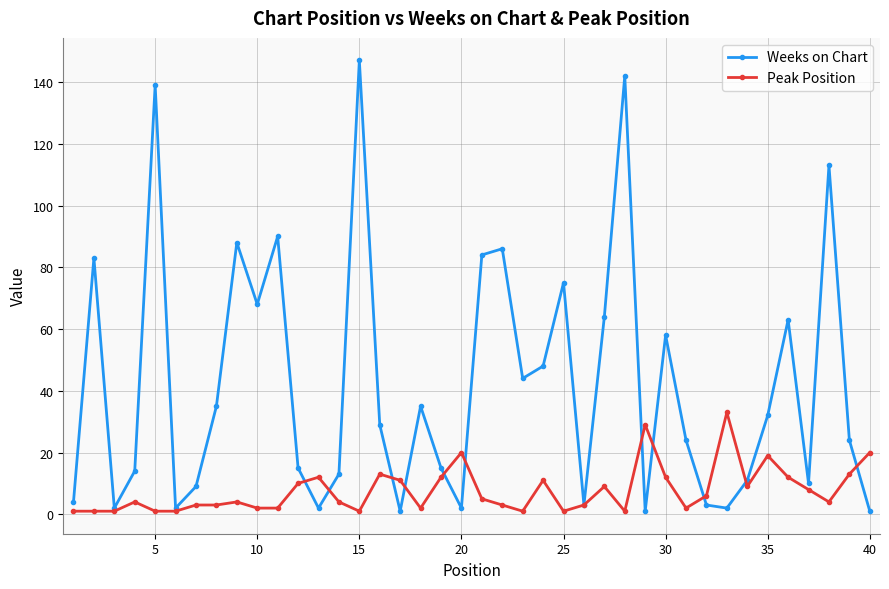

What is the greatest value displayed?

147